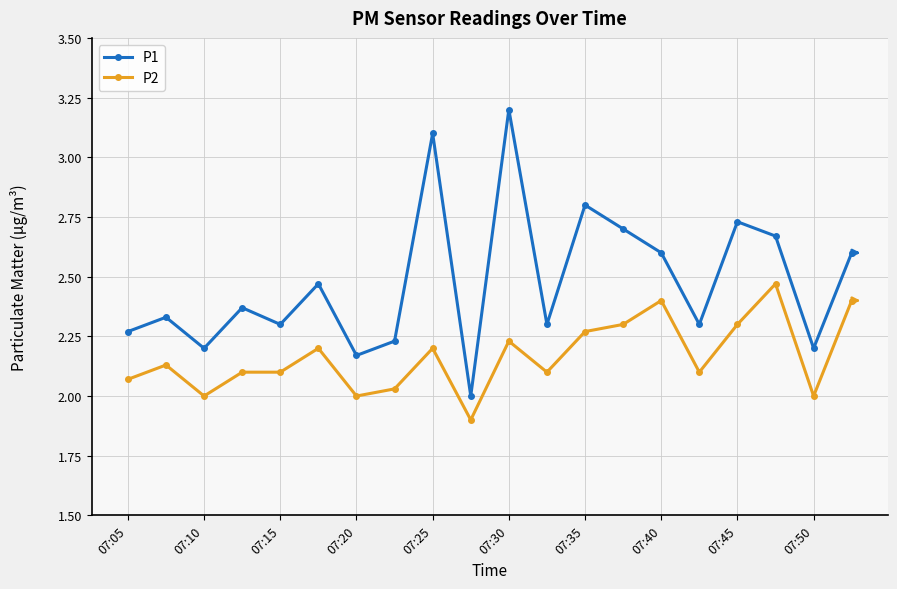

What is the smallest value displayed?

1.9